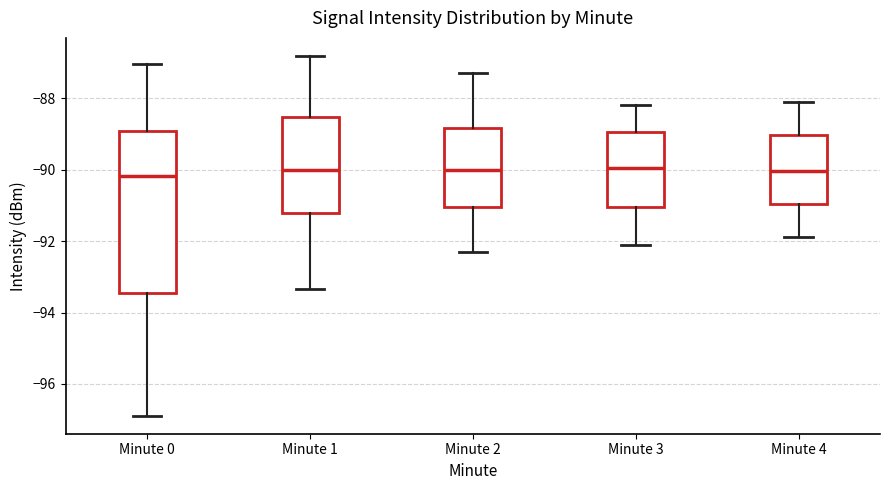

Reading left to right, read every box against the y-axis: the position of its median line, the range the box covers, and the ends of its whiskers. The values are not printed on the chart, so give them approximately, as read against the axis.

Minute 0: median -90.2, box -93.4 to -89.0, whiskers -96.8 to -87.0
Minute 1: median -90.0, box -91.2 to -88.6, whiskers -93.4 to -86.8
Minute 2: median -90.0, box -91.0 to -88.8, whiskers -92.2 to -87.2
Minute 3: median -90.0, box -91.0 to -89.0, whiskers -92.0 to -88.2
Minute 4: median -90.0, box -91.0 to -89.0, whiskers -91.8 to -88.0